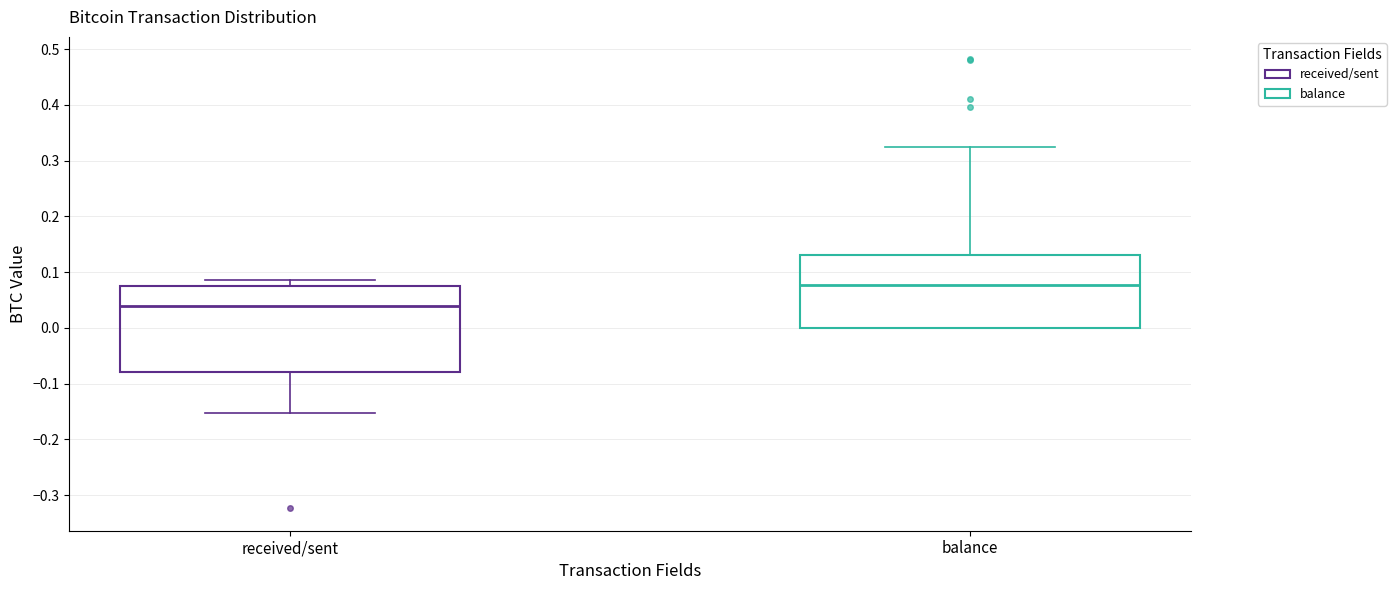

Where is the lower edge of the box for received/sent on the y-axis? The values are not printed on the chart, so give them approximately, as read against the axis.

-0.08